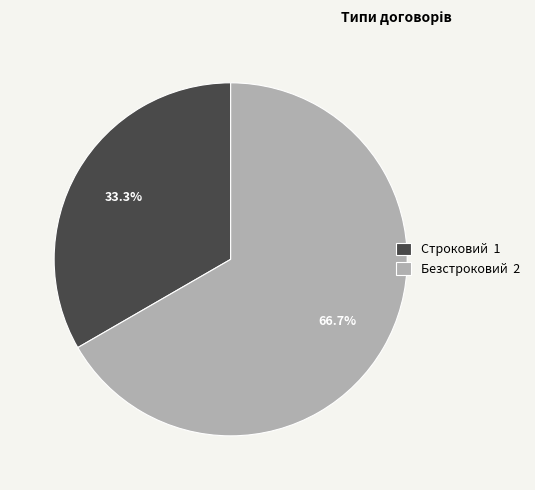

Rank the categories by value from lowest to highest.

Строковий, Безстроковий